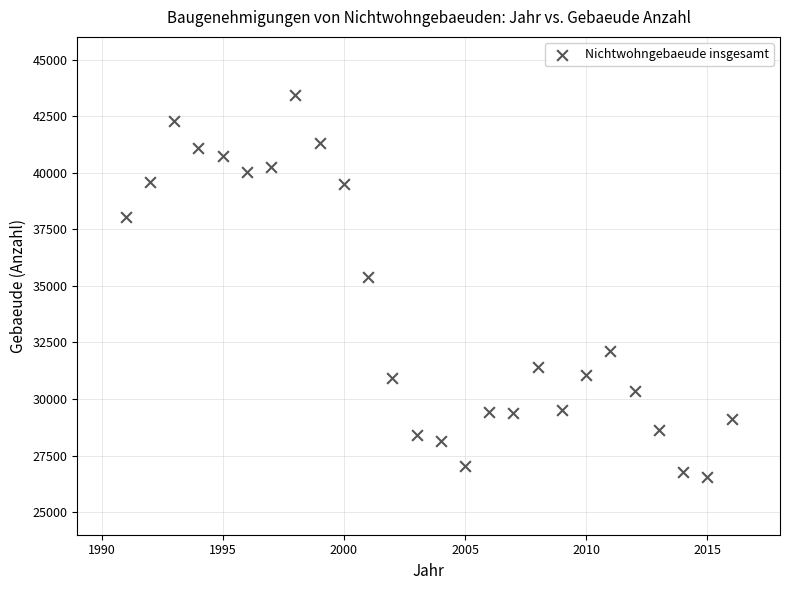

What Y value in the scatter plot is closest to 34978?

35368